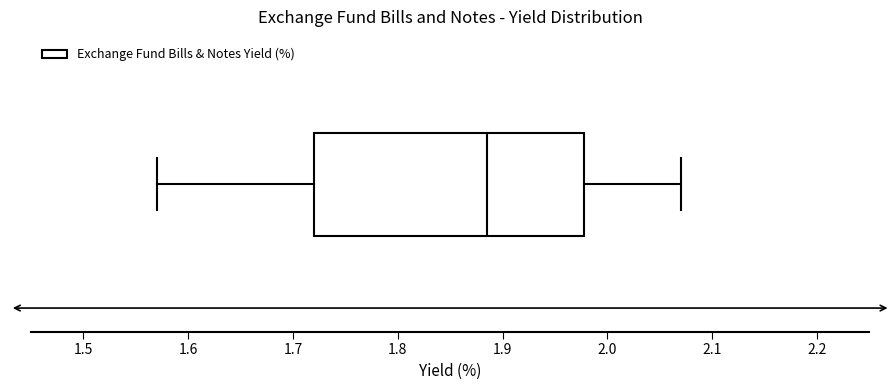

Read this box plot against the x-axis: the position of the median line, the range covered by the box, and the ends of both whiskers. The values are not printed on the chart, so give them approximately, as read against the axis.

median 1.89, box 1.72 to 1.98, whiskers 1.57 to 2.07